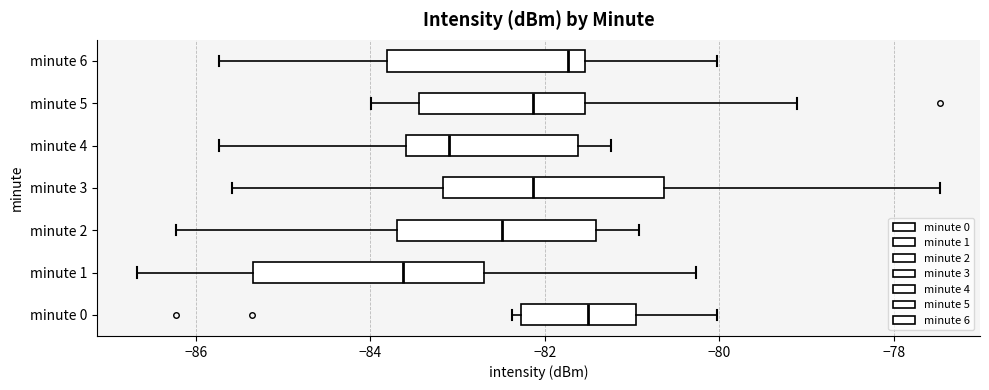

Which box has the furthest to the left median line?

minute 1